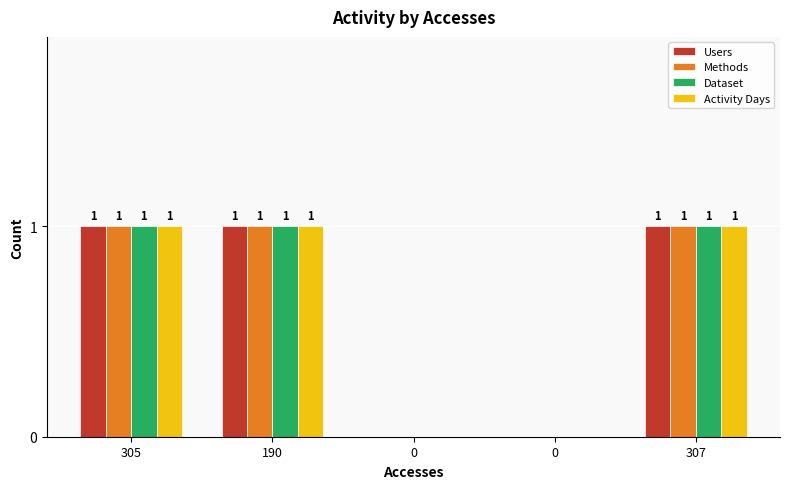

Reading left to right, list all the values displayed in this chart.

Users: 1	1	0	0	1
Methods: 1	1	0	0	1
Dataset: 1	1	0	0	1
Activity Days: 1	1	0	0	1